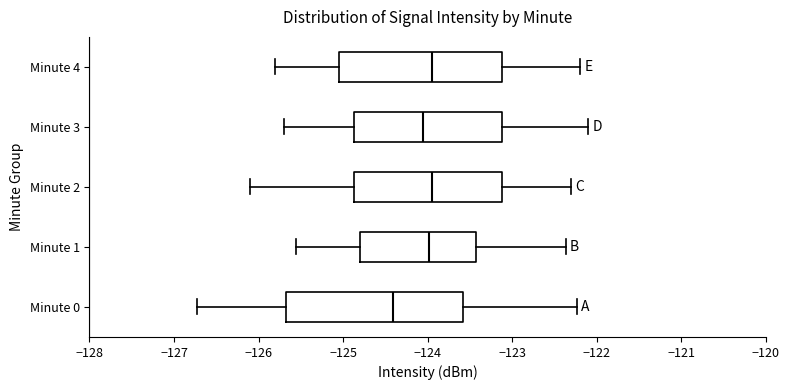

Where is the left edge of the box for Minute 1 on the x-axis? The values are not printed on the chart, so give them approximately, as read against the axis.

-124.8